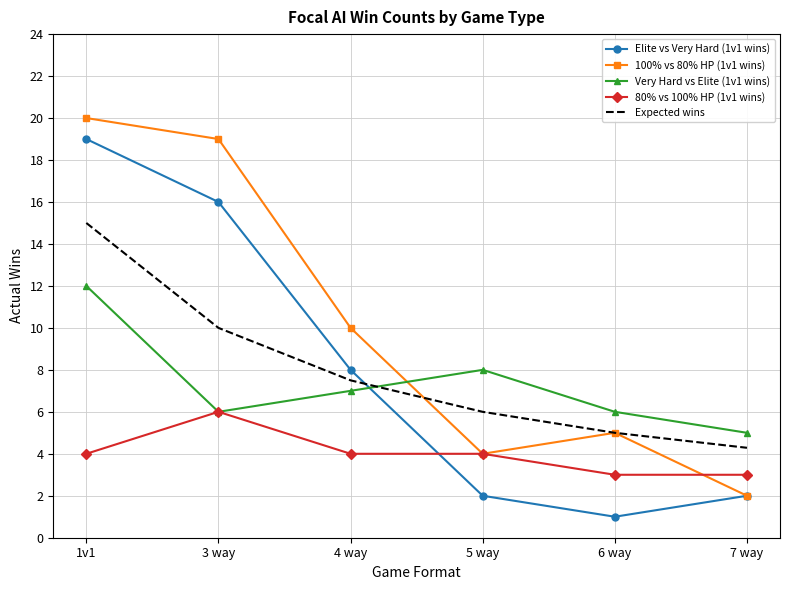

What value does the Expected wins series have at 5 way?

6.0